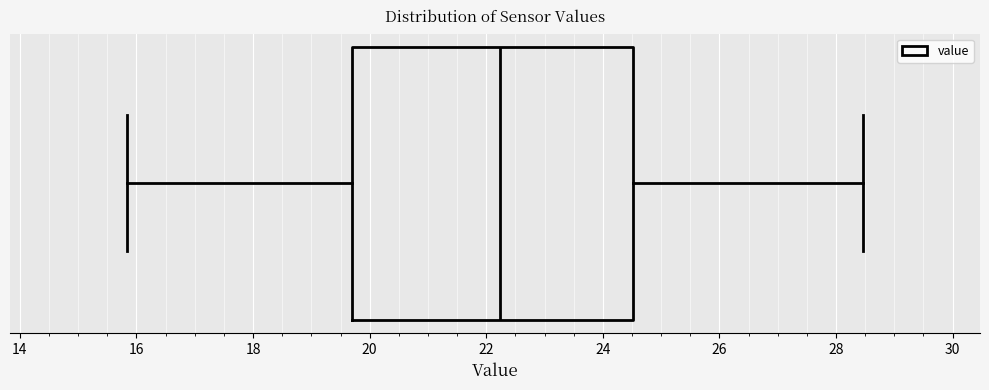

Read this box plot against the x-axis: the position of the median line, the range covered by the box, and the ends of both whiskers. The values are not printed on the chart, so give them approximately, as read against the axis.

median 22.2, box 19.8 to 24.6, whiskers 15.8 to 28.4